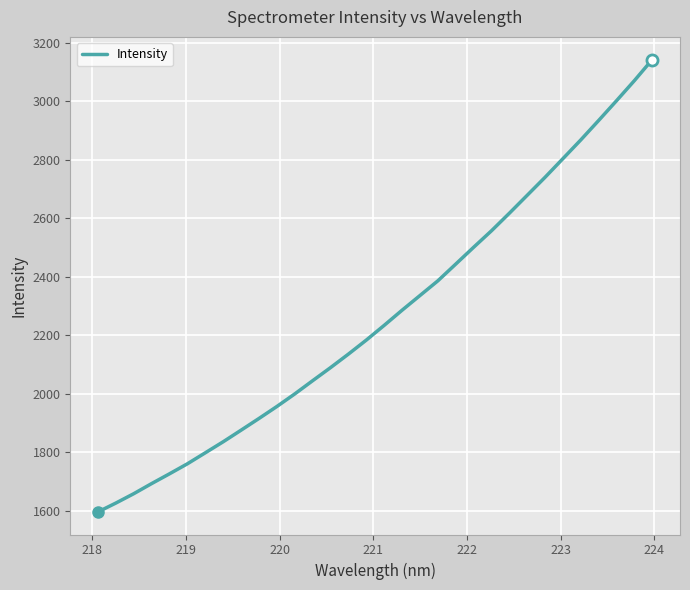

What is the smallest value displayed?

1596.3